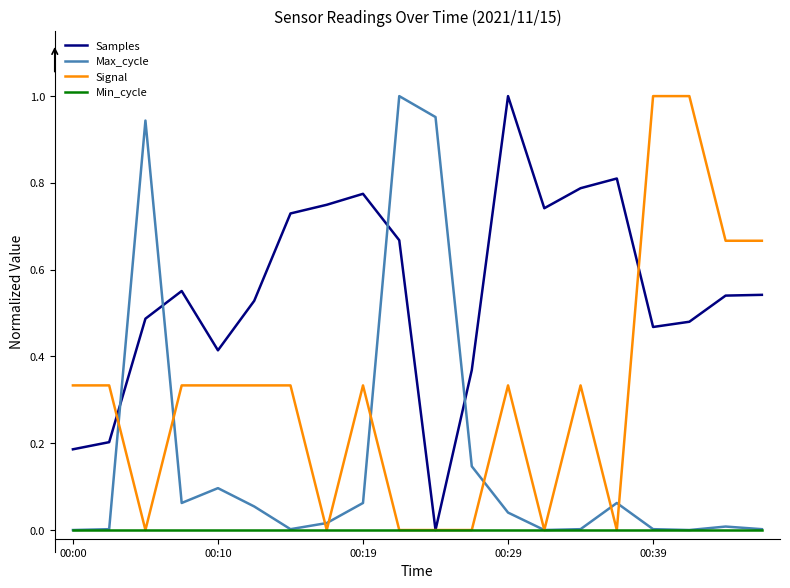

Rank the series by their average value, from highest to lowest.

Samples, Signal, Max_cycle, Min_cycle